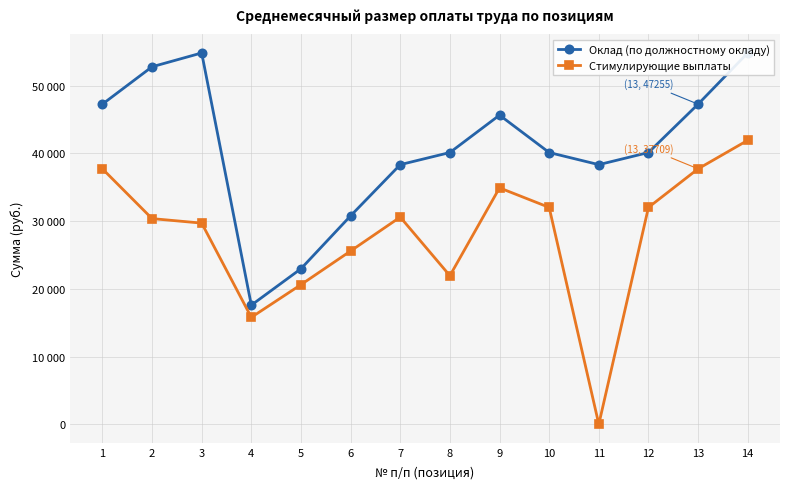

What is the total value across all series at 7?

68908.4